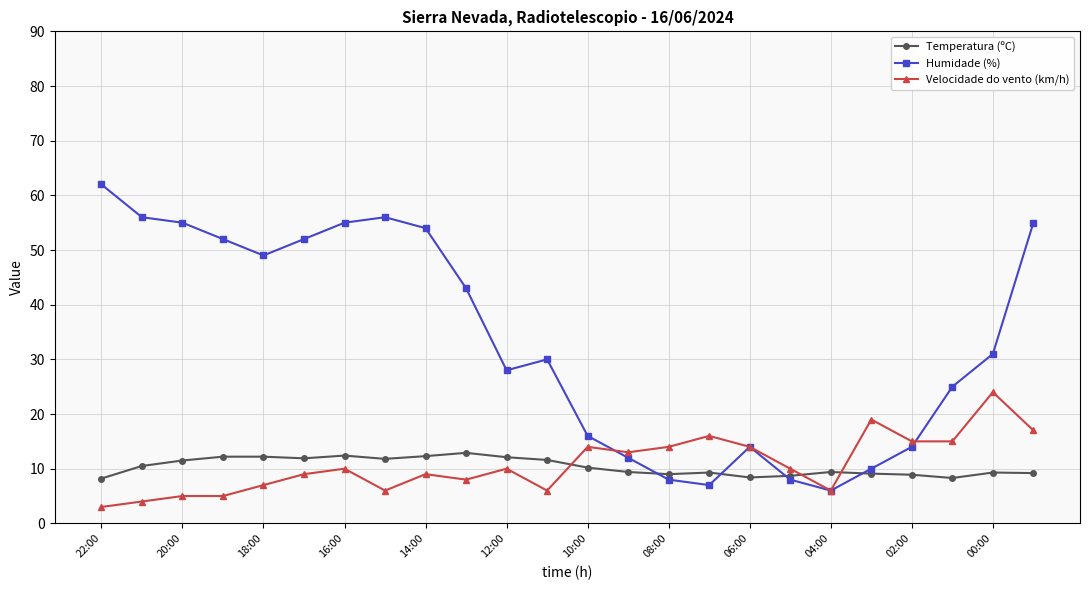

Which series has the largest total across all categories?

Humidade (%)